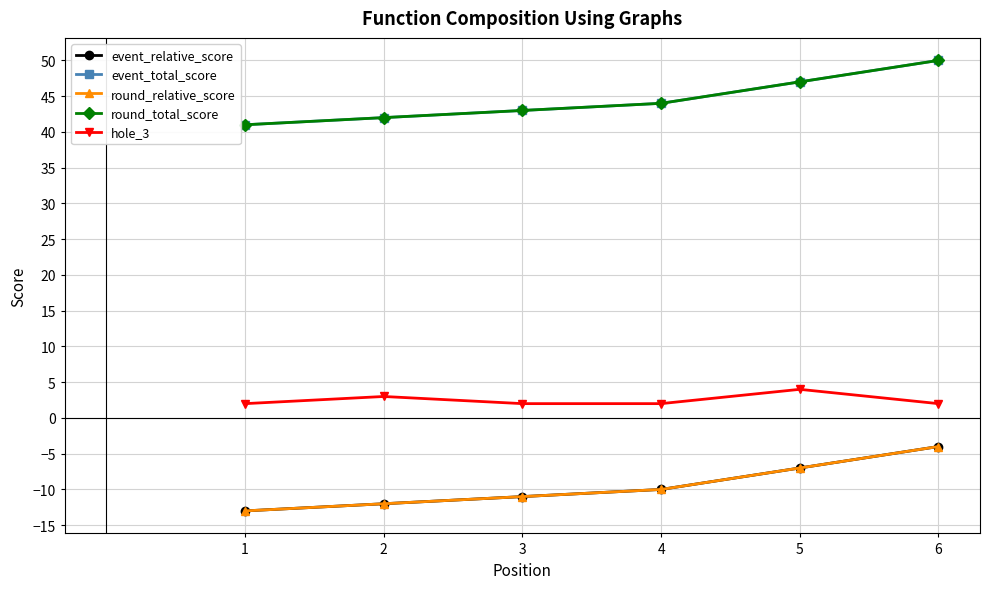

Rank the categories by round_relative_score value from highest to lowest.

6, 5, 4, 3, 2, 1